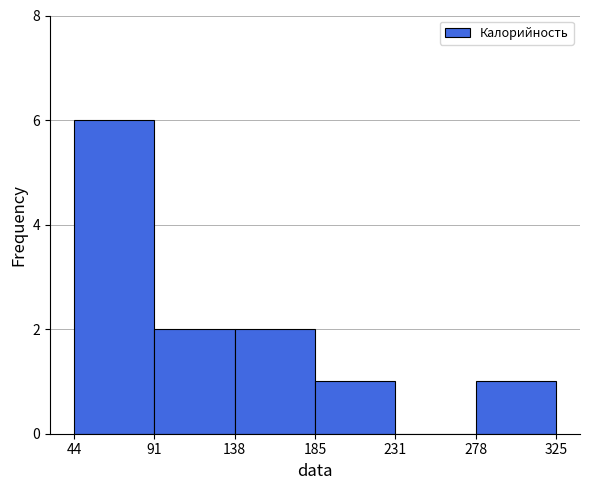

Which range on the x-axis has the tallest bar?

44 to 91